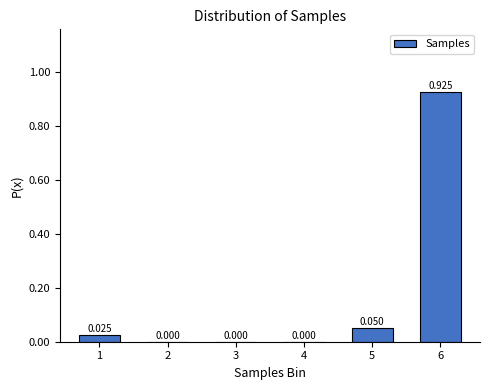

How many values exceed 0?

3